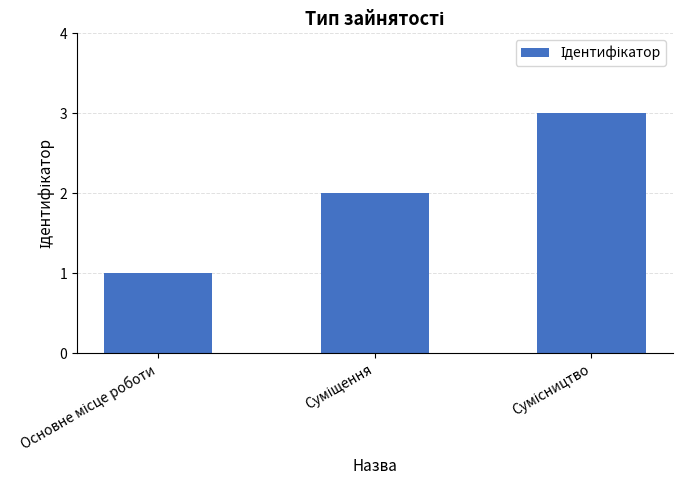

How many values are between 1 and 3?

3